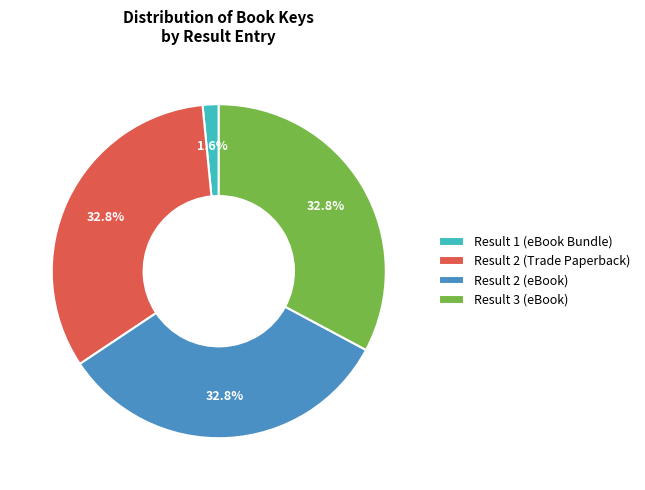

To the nearest percent, what is the combined percentage of Result 3 (eBook) and Result 1 (eBook Bundle)?

34%